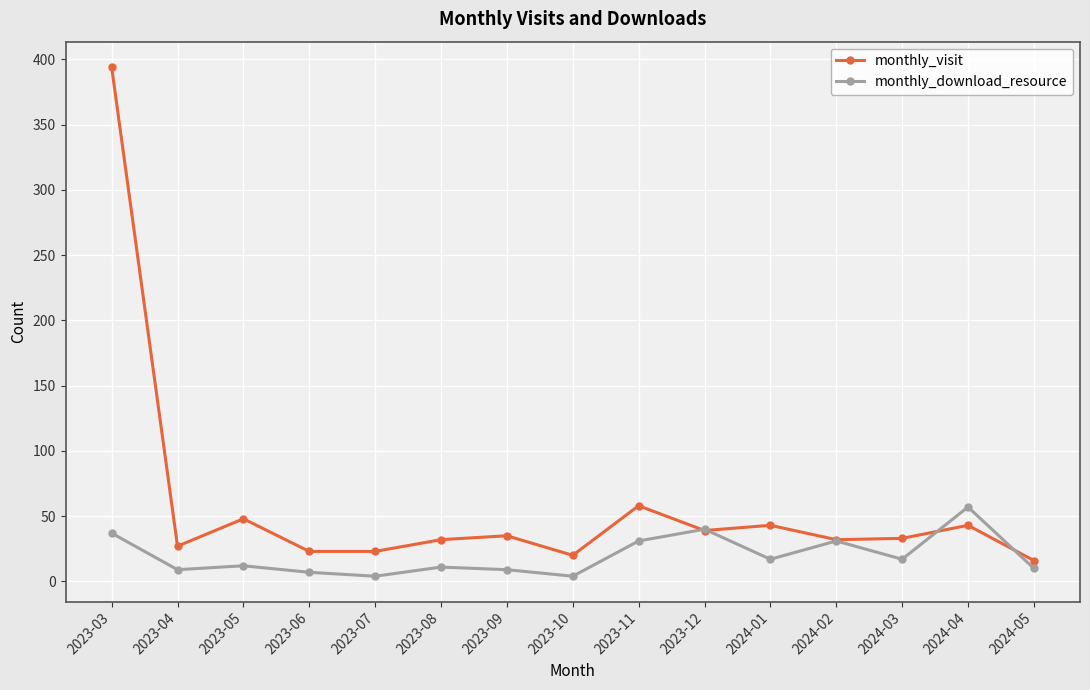

At how many categories does at least one series exceed 379?

1